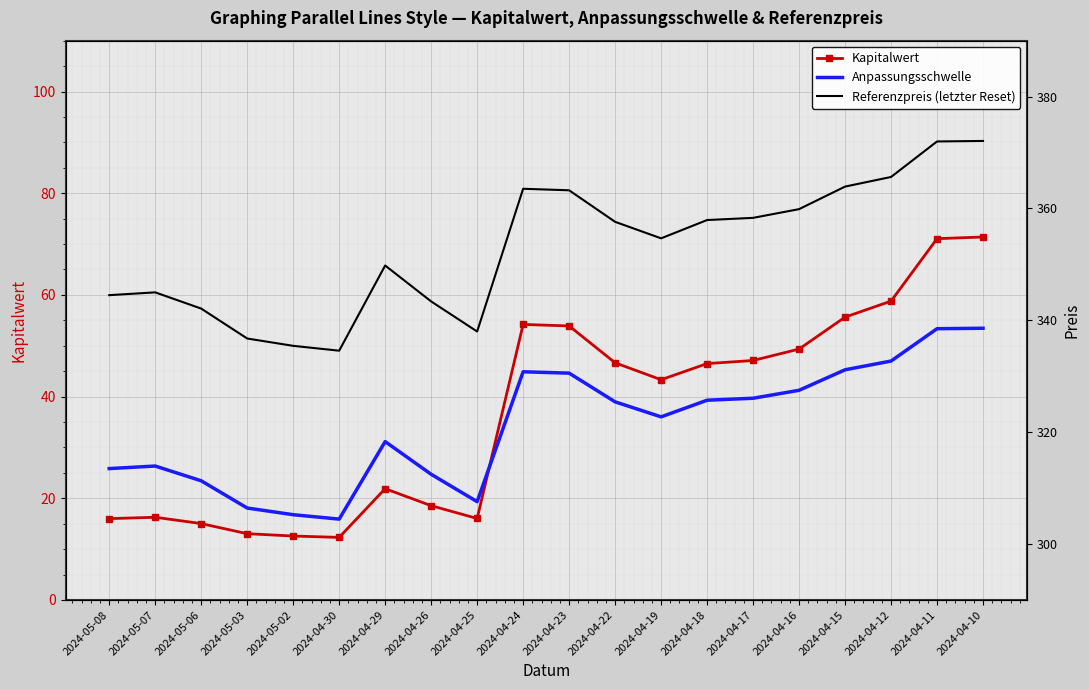

True or false: Kapitalwert has a value of 21.9 at 2024-04-29.

True